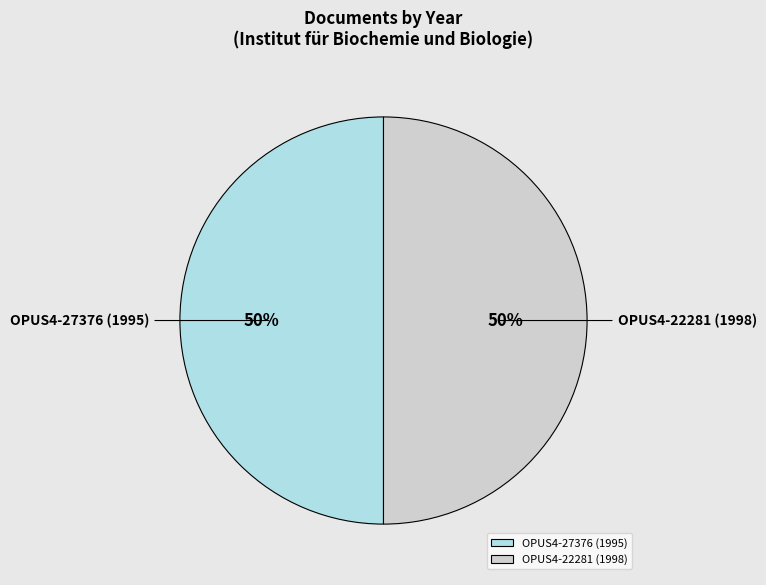

To the nearest percent, what is the average slice percentage?

50%